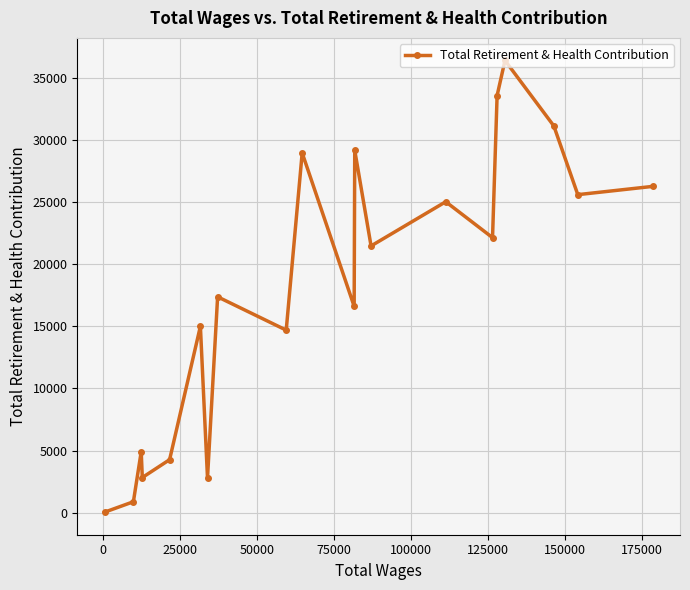

What is the sum of all values?

359139